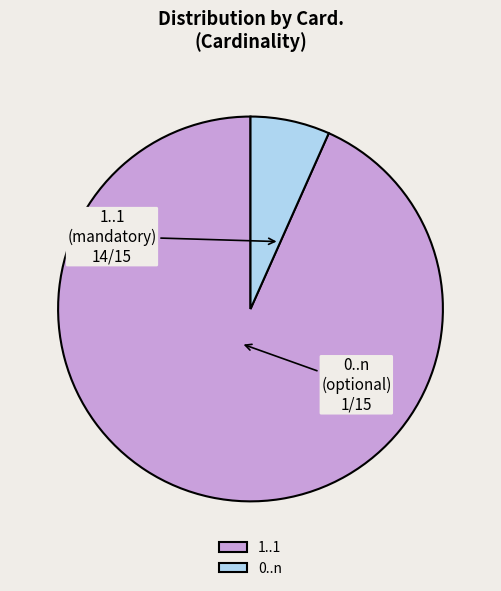

Do 1..1 and 0..n together represent more than half of the pie?

Yes